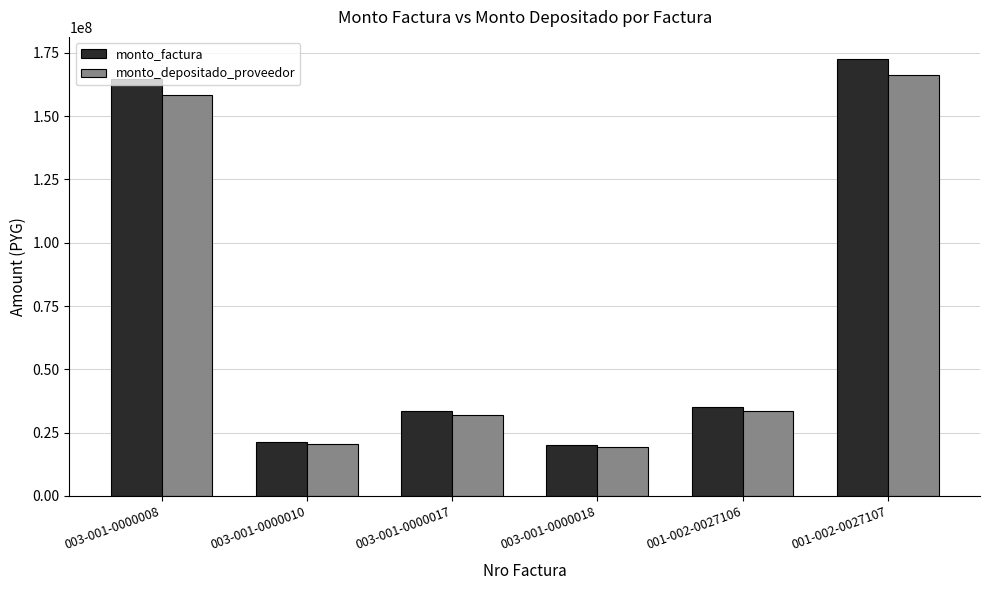

What is the sum of the monto_factura values at 003-001-0000017 and 003-001-0000008?

198219590